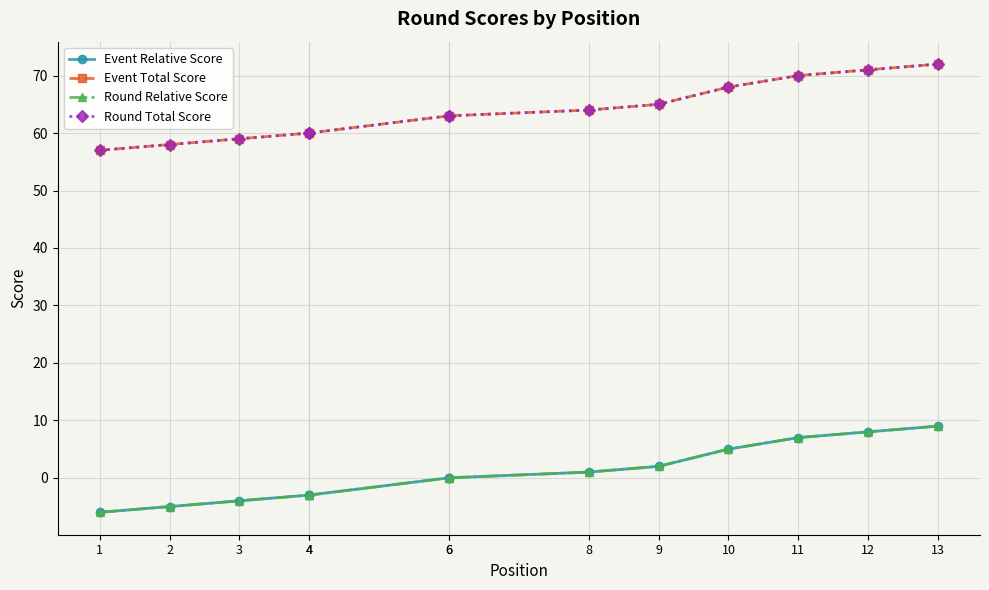

The value of Event Total Score at 6 is 63. True or false?

True